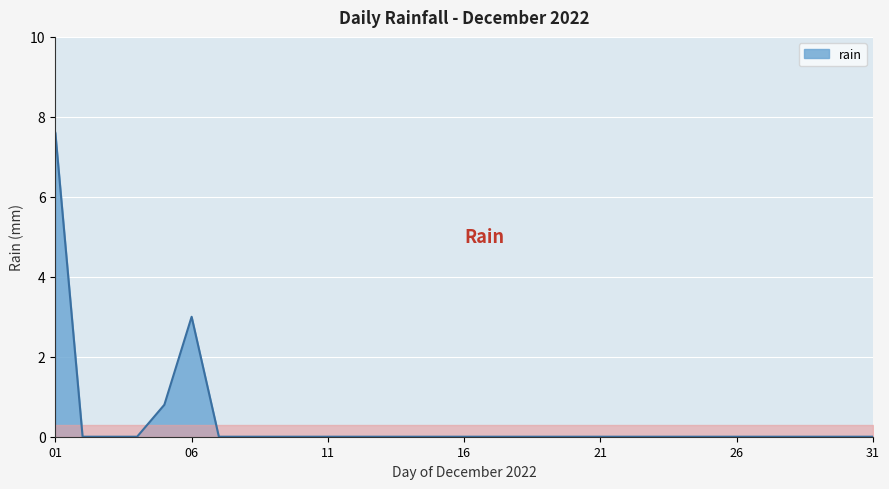

What is the sum of all values?

11.4